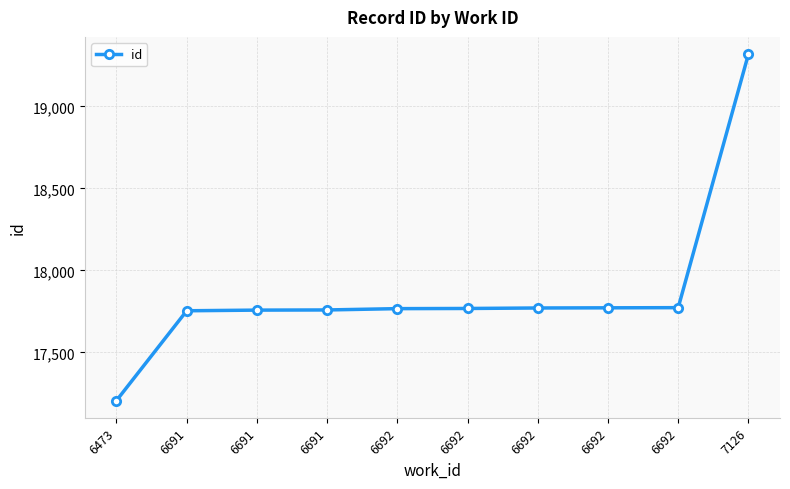

Reading left to right, transcribe all the data shown in this chart.

17207	17754	17758	17759	17767	17768	17771	17772	17773	19318